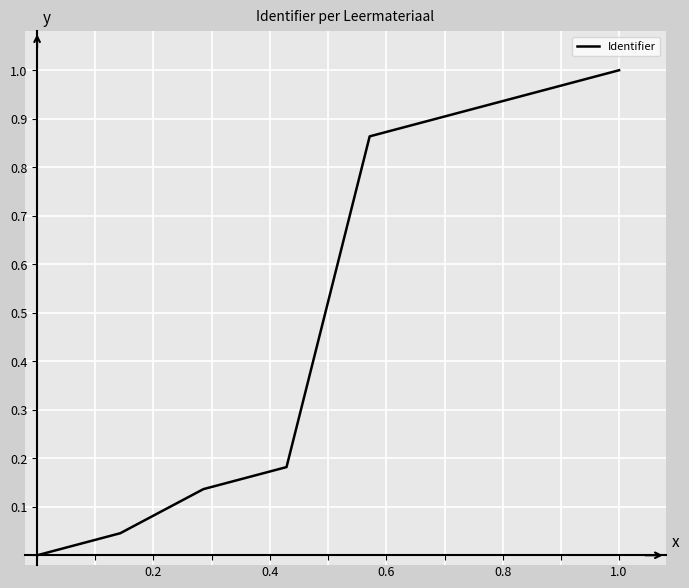

What is the average value?

0.5